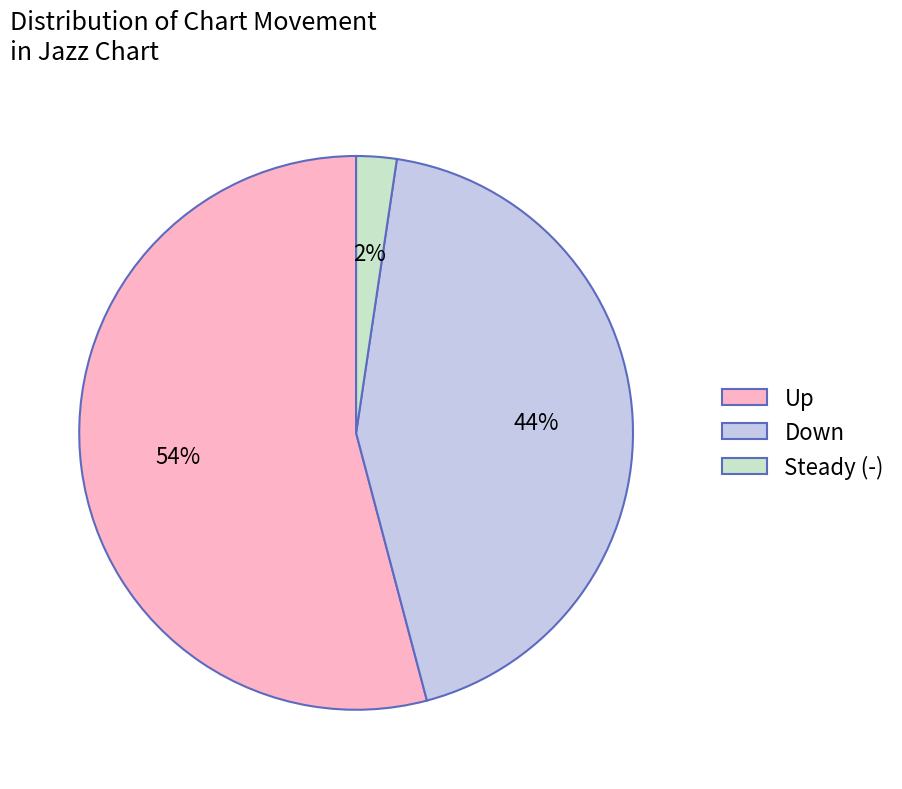

To the nearest percent, what portion does Down represent?

44%